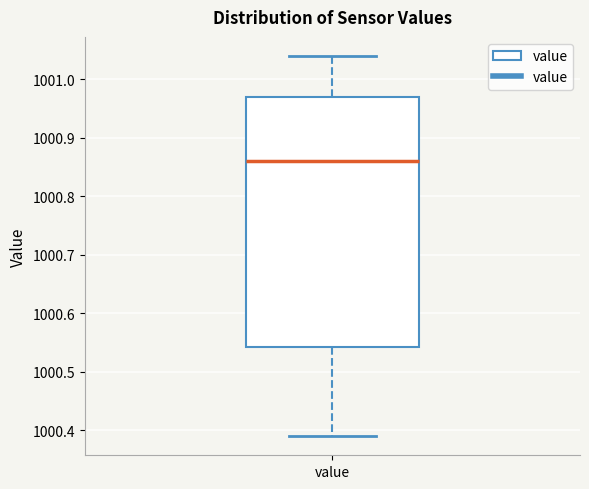

Where does the median line of the box for value sit on the y-axis? The values are not printed on the chart, so give them approximately, as read against the axis.

1000.86